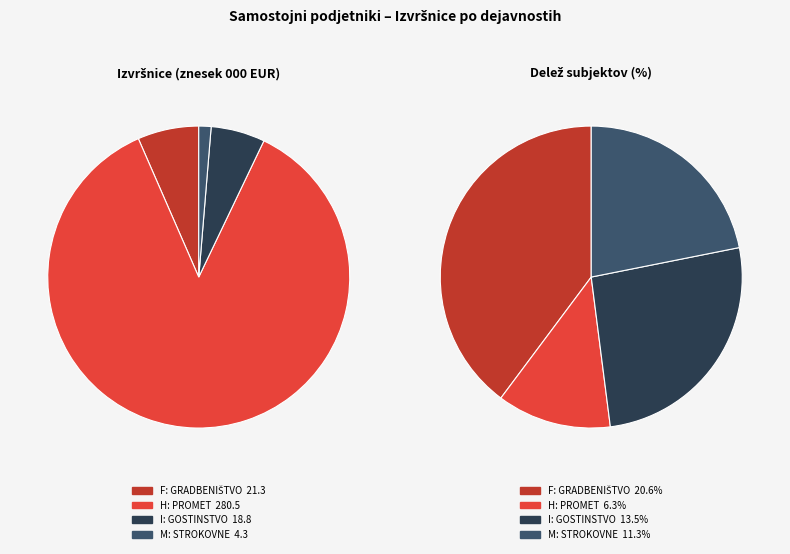

Count the number of slices in the pie.

4